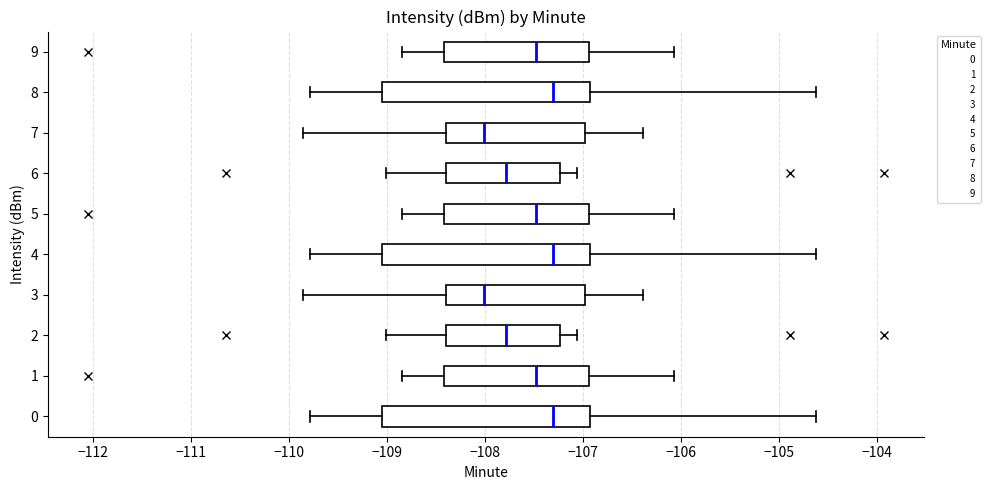

Where is the left edge of the box at y = 9 on the x-axis? The values are not printed on the chart, so give them approximately, as read against the axis.

-108.4